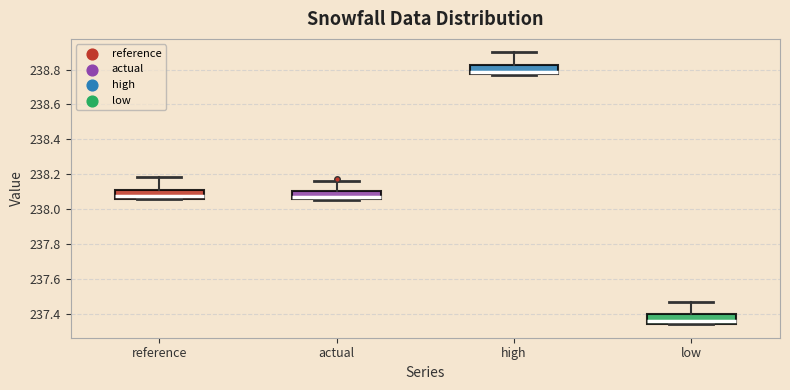

Reading left to right, transcribe this box plot: for each box, give where its median line is, the range the box spans, and where its two whiskers end, as read against the y-axis. The values are not printed on the chart, so give them approximately, as read against the axis.

reference: median 238.08, box 238.06 to 238.12, whiskers 238.06 to 238.18
actual: median 238.06 (just above the box's lower edge), box 238.06 to 238.10, whiskers 238.06 to 238.16
high: median 238.78 (just above the box's lower edge), box 238.78 to 238.82, whiskers 238.78 to 238.90
low: median 237.36, box 237.34 to 237.40, whiskers 237.34 to 237.46